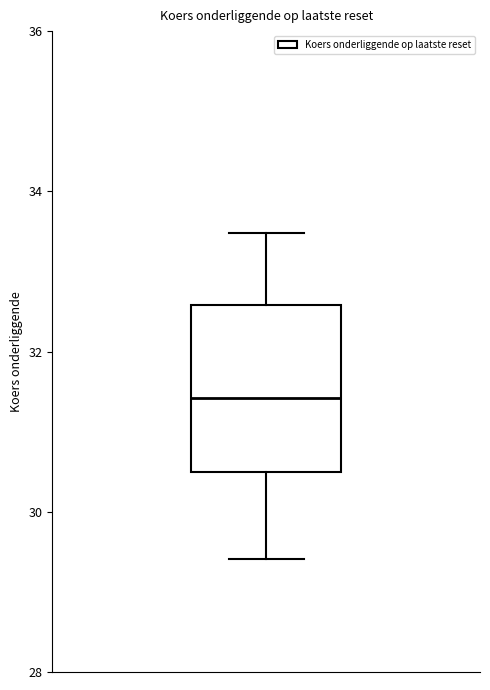

Transcribe this box plot: give where the median line is, the range the box spans, and where the two whiskers end, as read against the y-axis. The values are not printed on the chart, so give them approximately, as read against the axis.

median 31.4, box 30.4 to 32.6, whiskers 29.4 to 33.4